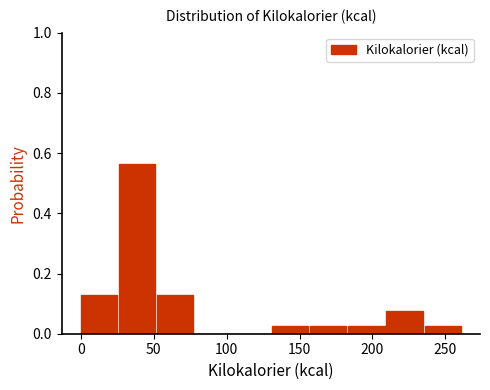

Reading left to right, list every bar in this chart as the range it spans on the x-axis followed by its height. Neither the bar edges nor the heights are printed on the chart, so give them approximately, as read against the axes.

0 to 25: 0.12
25 to 50: 0.56
50 to 80: 0.12
80 to 105: 0
105 to 130: 0
130 to 155: 0.02
155 to 185: 0.02
185 to 210: 0.02
210 to 235: 0.08
235 to 260: 0.02